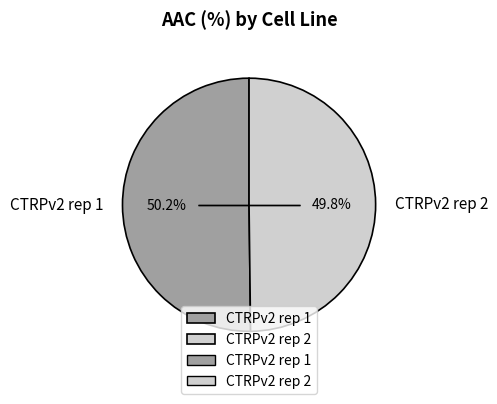

Is it true that CTRPv2 rep 2 is 38% of the pie?

False